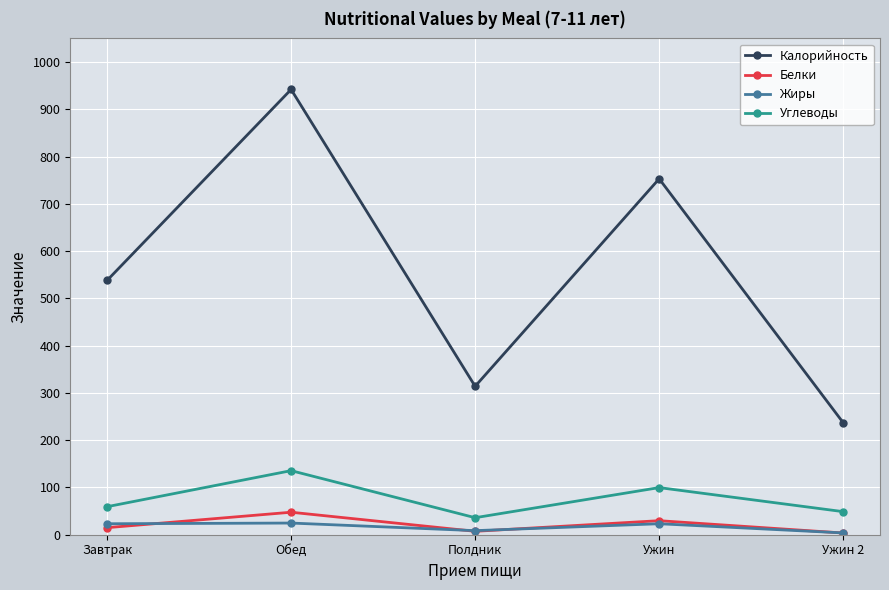

What is the label of the 4th point from the left?

Ужин